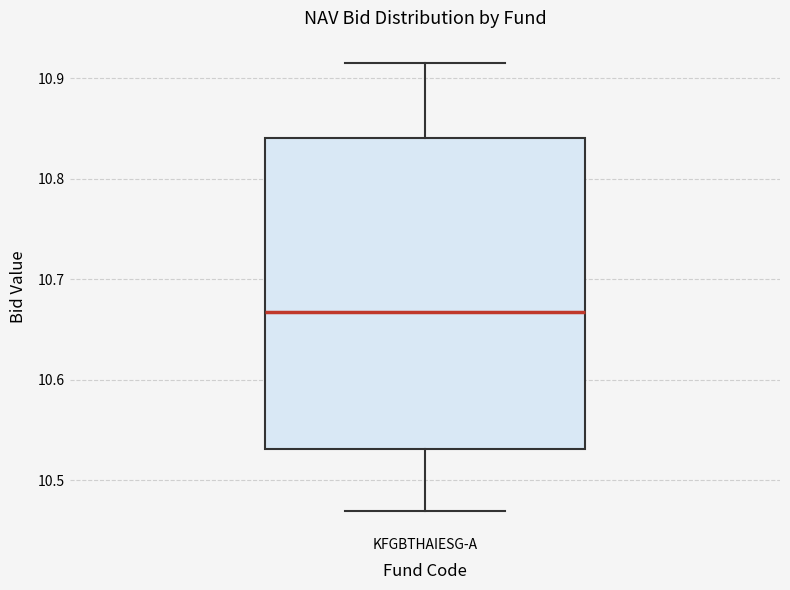

Where does the upper whisker of the box for KFGBTHAIESG-A end on the y-axis? The values are not printed on the chart, so give them approximately, as read against the axis.

10.92